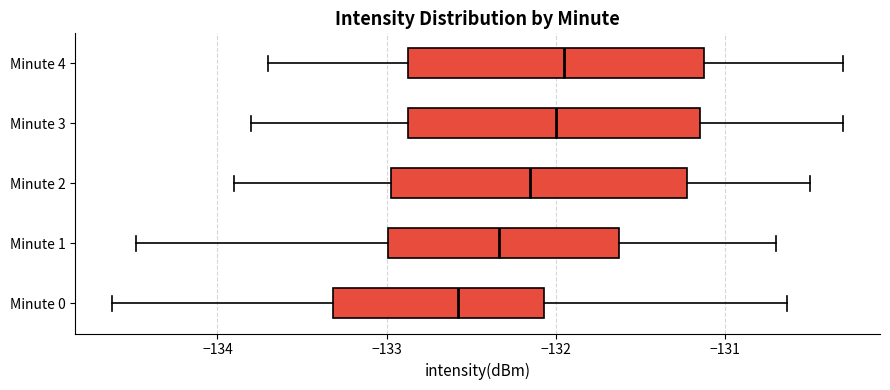

Reading bottom to top, read every box against the x-axis: the position of its median line, the range the box covers, and the ends of its whiskers. The values are not printed on the chart, so give them approximately, as read against the axis.

Minute 0: median -132.6, box -133.3 to -132.1, whiskers -134.6 to -130.6
Minute 1: median -132.3, box -133.0 to -131.6, whiskers -134.5 to -130.7
Minute 2: median -132.1, box -133.0 to -131.2, whiskers -133.9 to -130.5
Minute 3: median -132.0, box -132.9 to -131.1, whiskers -133.8 to -130.3
Minute 4: median -131.9, box -132.9 to -131.1, whiskers -133.7 to -130.3